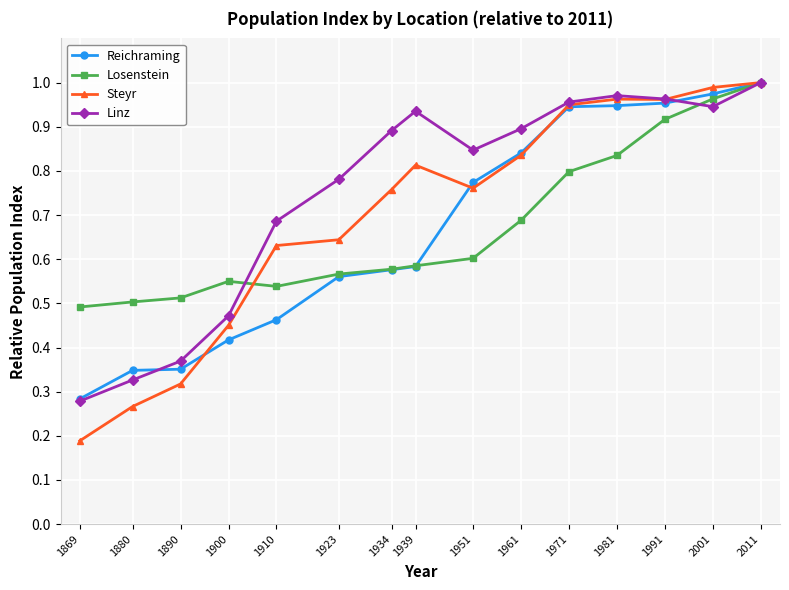

At which category does the chart reach its minimum across all series?

1869